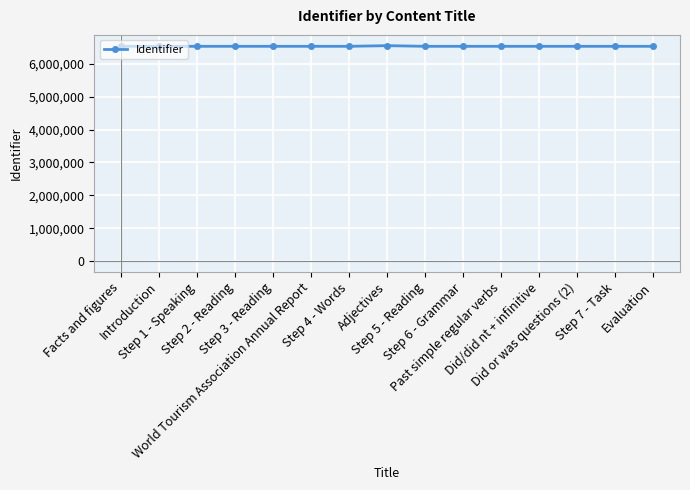

At which label does the data first exceed 6536224?

Adjectives